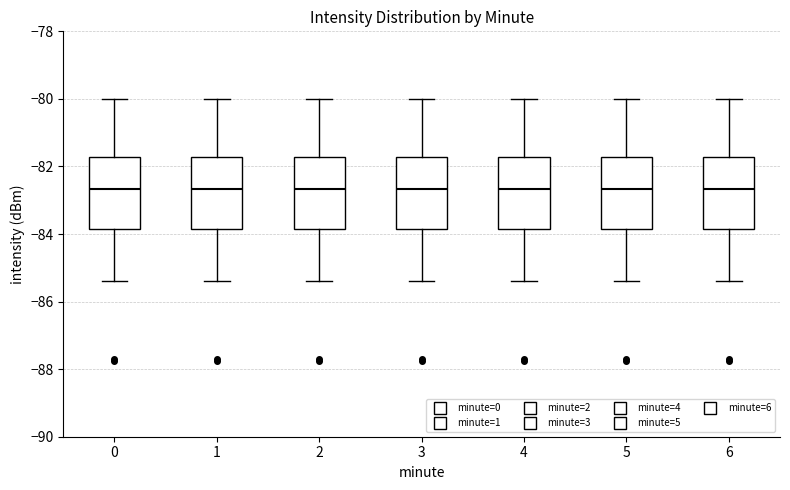

Where is the upper edge of the box at x = 5 on the y-axis? The values are not printed on the chart, so give them approximately, as read against the axis.

-81.8